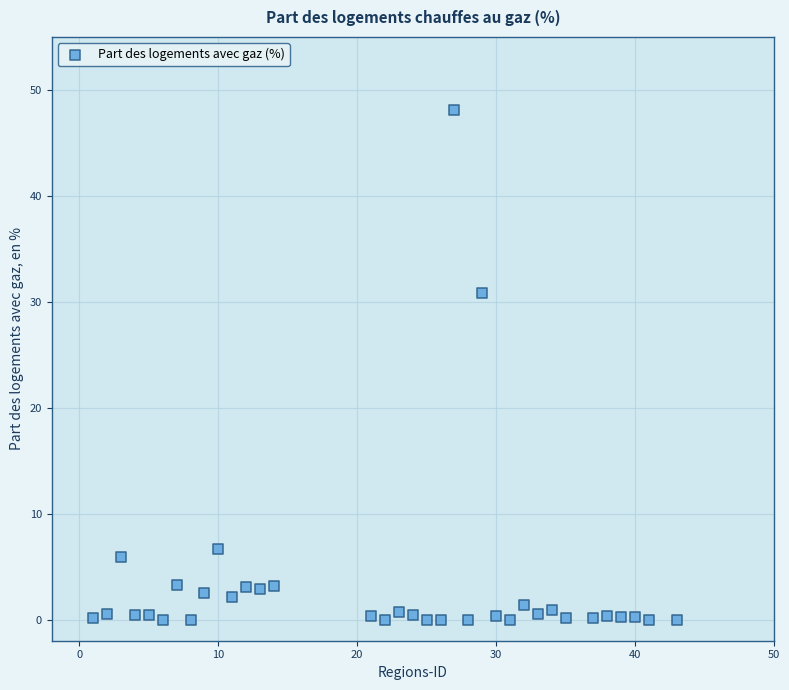

What is the range of Y values (max minus min)?

48.1